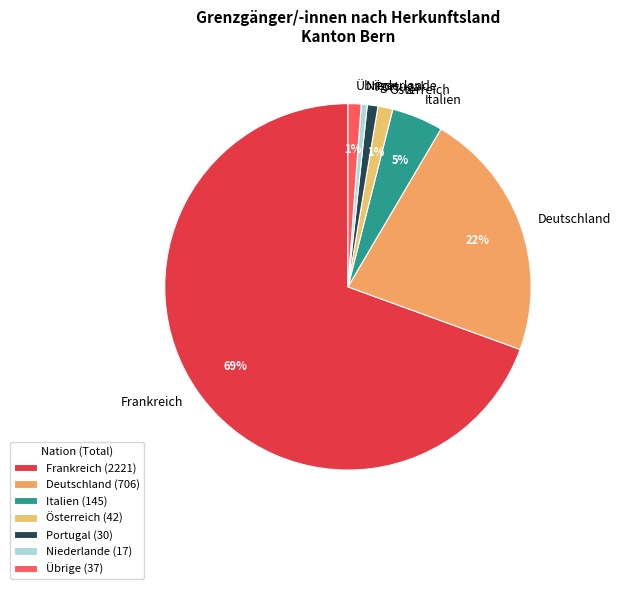

The Portugal slice represents 11% of the pie. True or false?

False